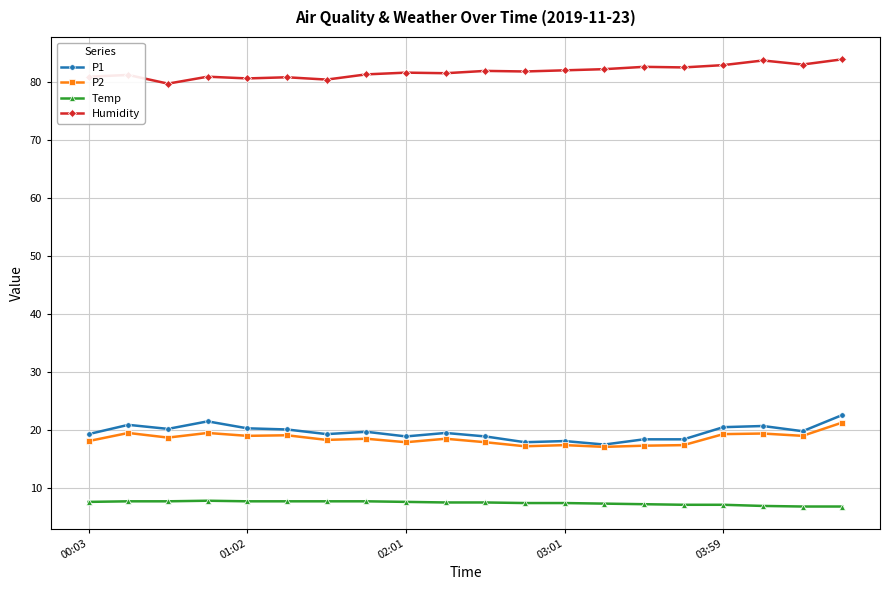

What is the value of the Temp point at the 17th from the left?

7.1